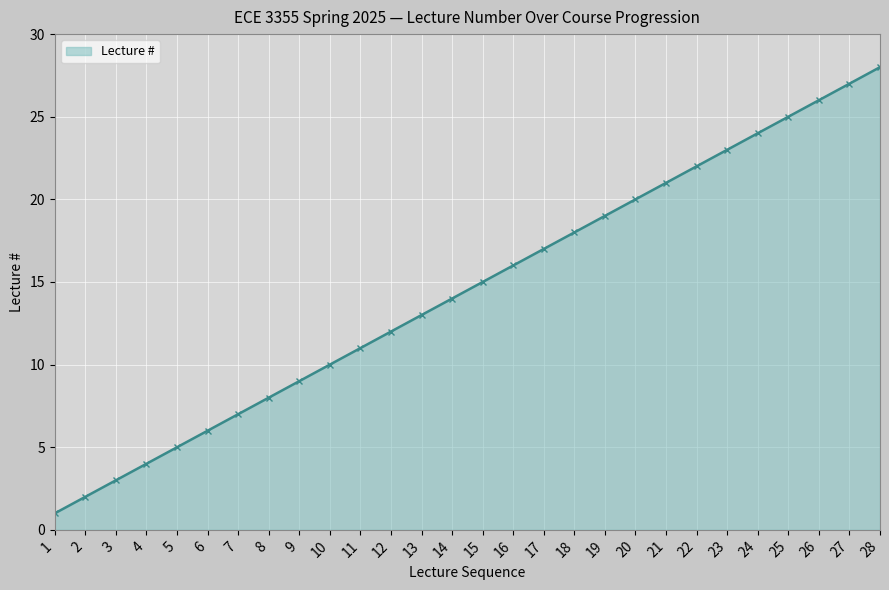

The chart shows a value of 21 at 21. True or false?

True